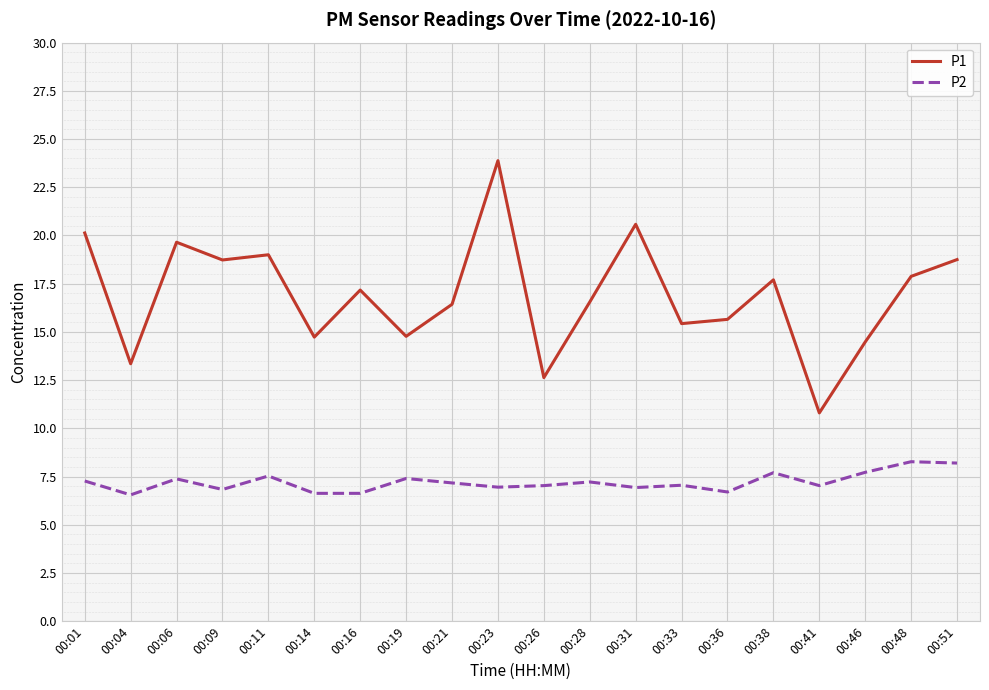

How many categories are shown in the chart?

20